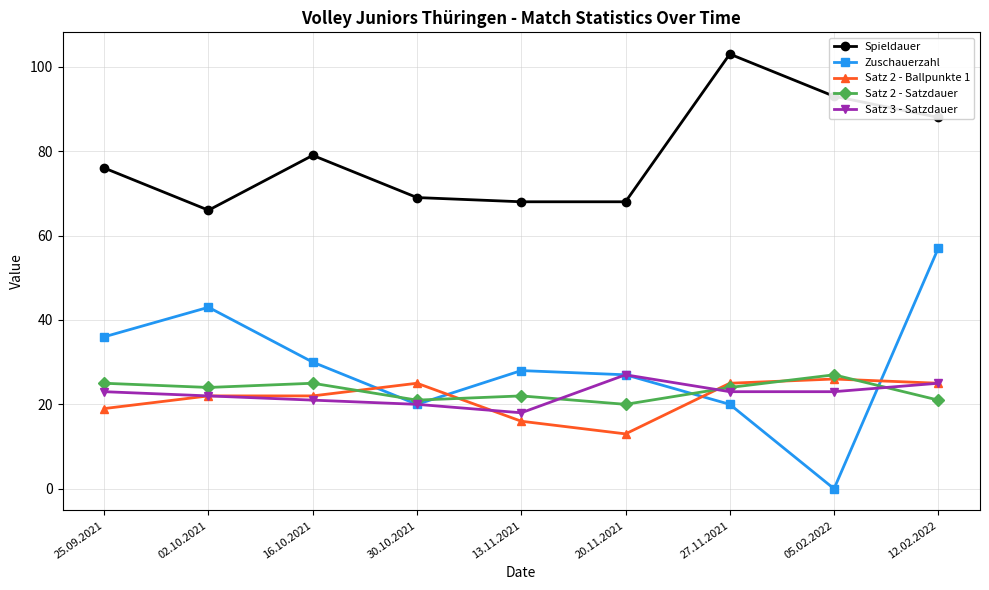

Is the value of Zuschauerzahl at 20.11.2021 greater than the value of Satz 2 - Satzdauer at 27.11.2021?

Yes